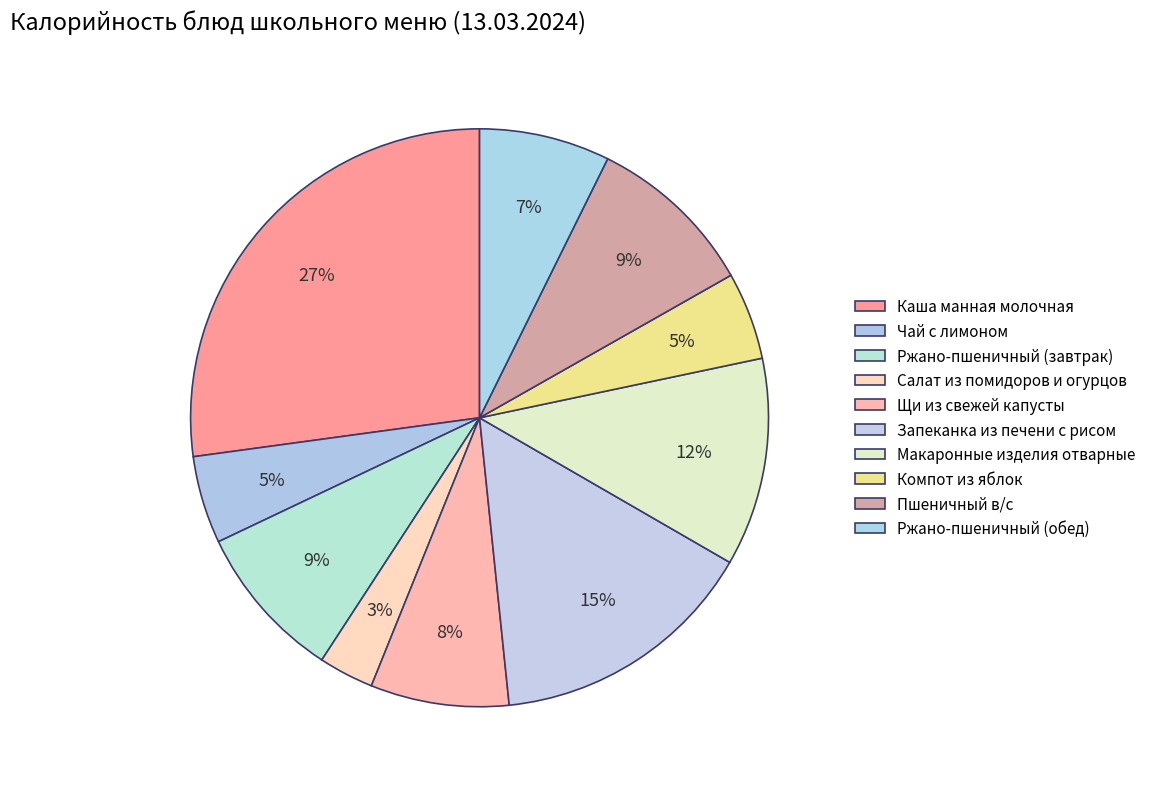

How many slices are in this pie chart?

10